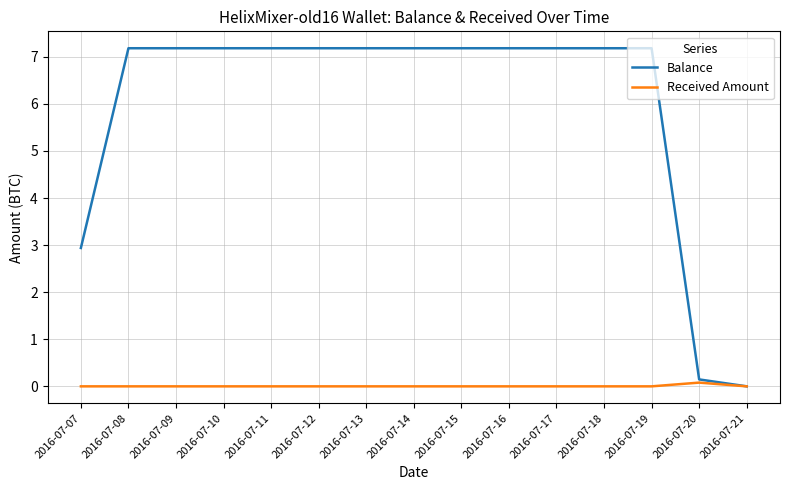

Is the value of Balance at 2016-07-13 greater than the value of Received Amount at 2016-07-13?

Yes